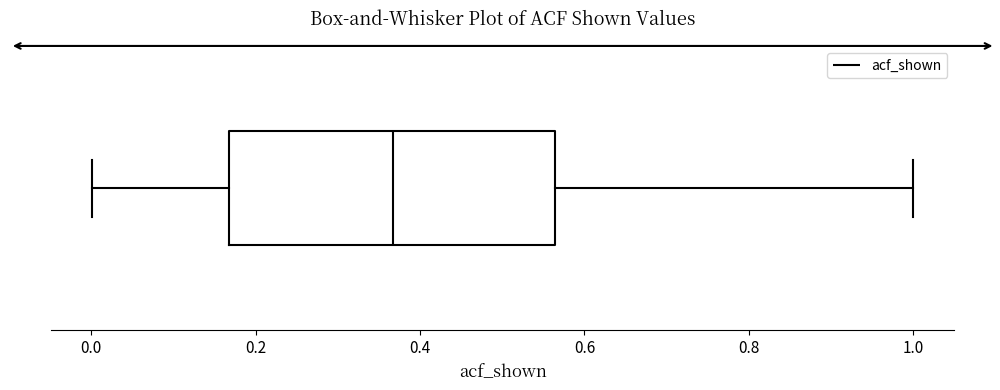

Where is the right edge of the box on the x-axis? The values are not printed on the chart, so give them approximately, as read against the axis.

0.56